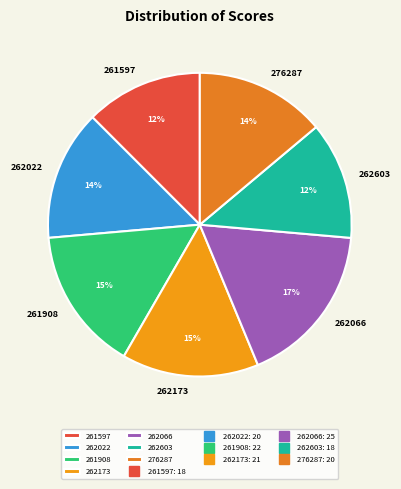

Is there any slice that represents more than half of the pie?

No